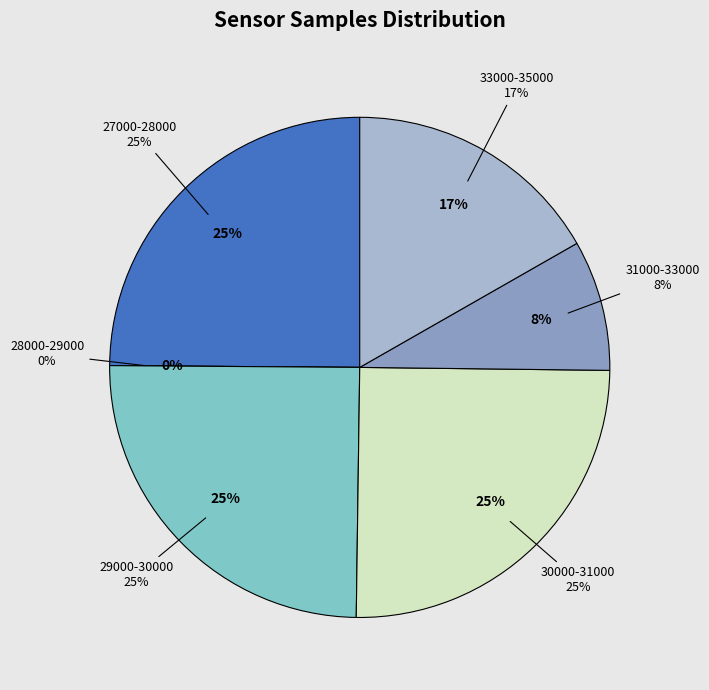

Is it true that 78 is 8% of the pie?

True